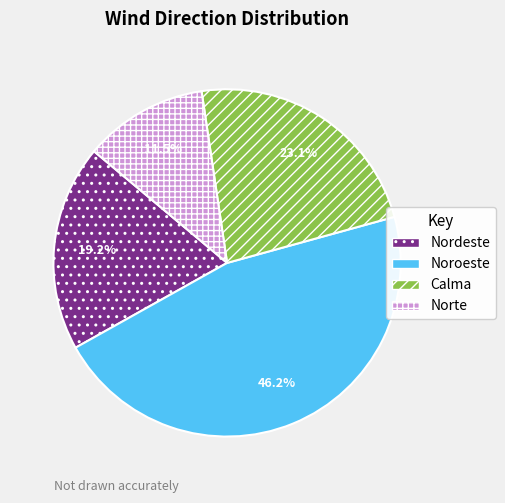

The Calma slice represents 34% of the pie. True or false?

False